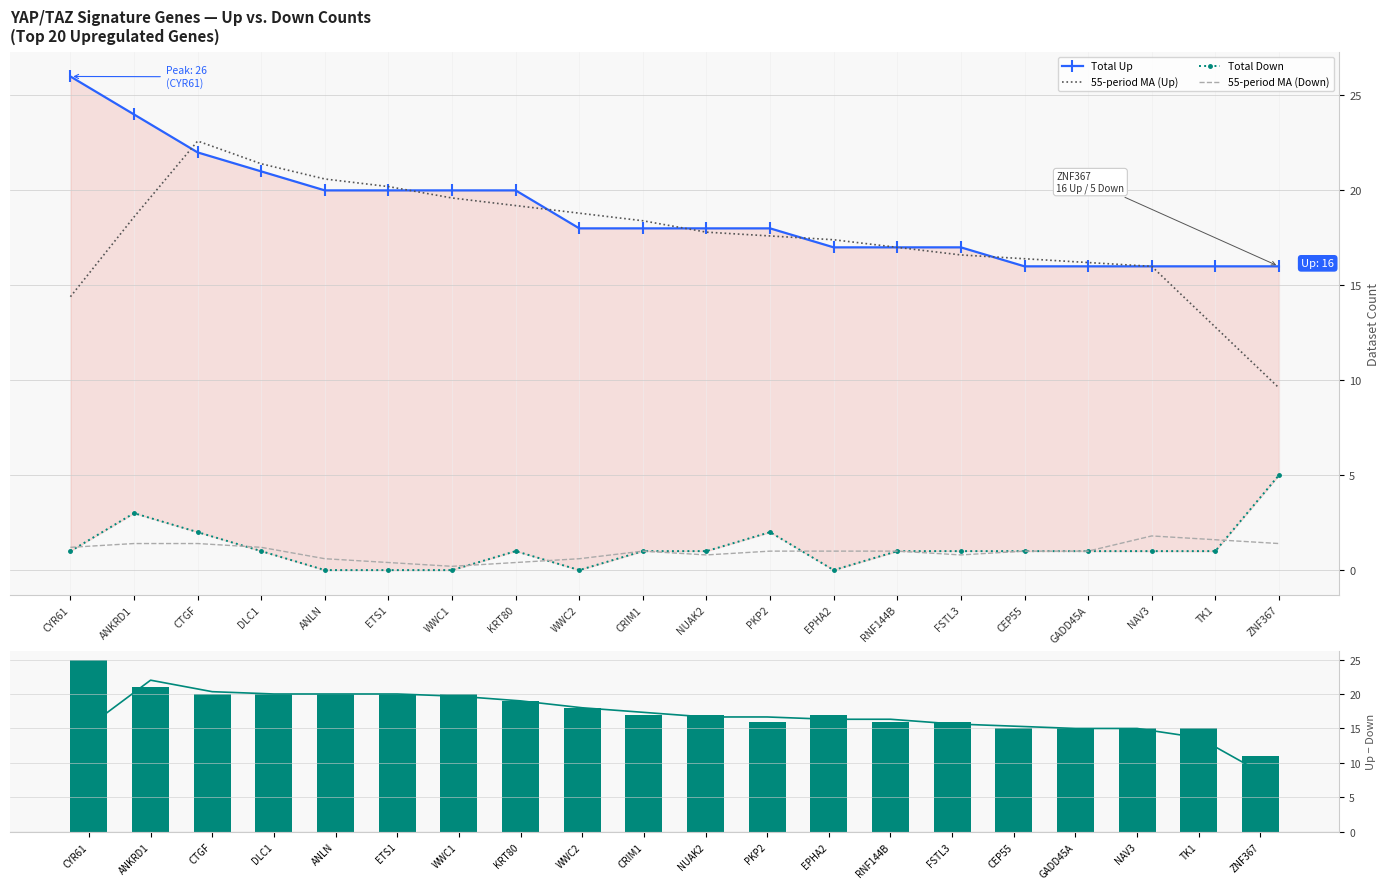

At which label is Total Down closest to 2?

CTGF